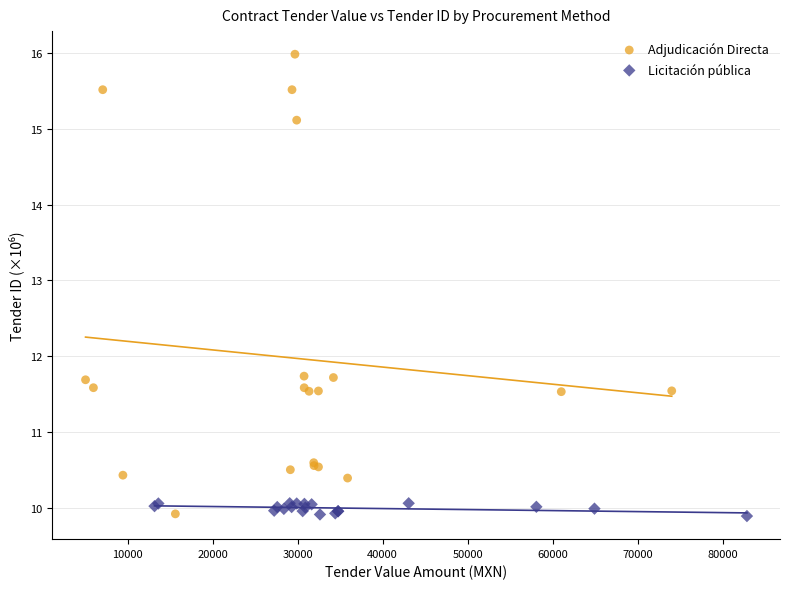

Which series reaches the maximum Y coordinate?

Adjudicación Directa